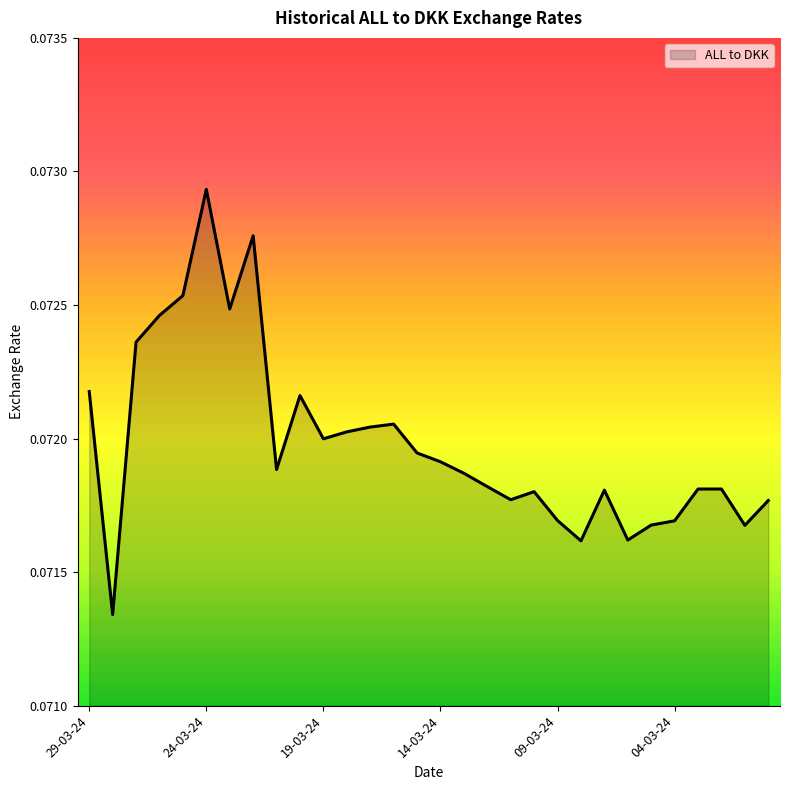

How many lines are shown in the chart?

1